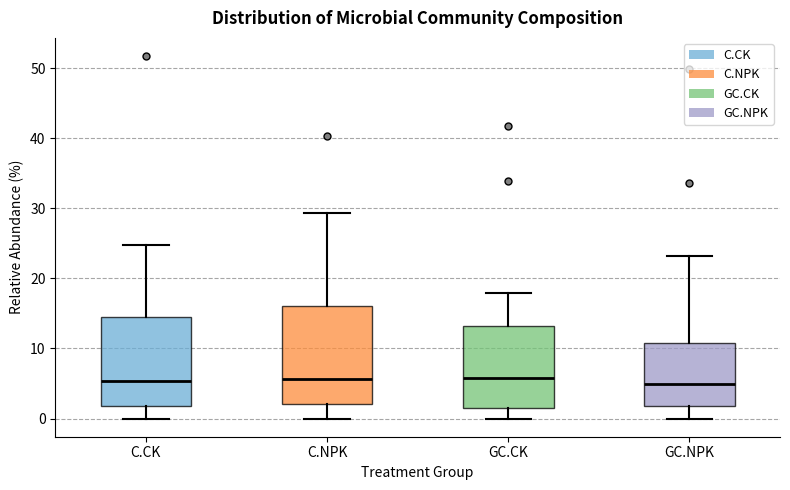

Comparing the boxes themselves (not the whiskers), which one is the tallest?

C.NPK